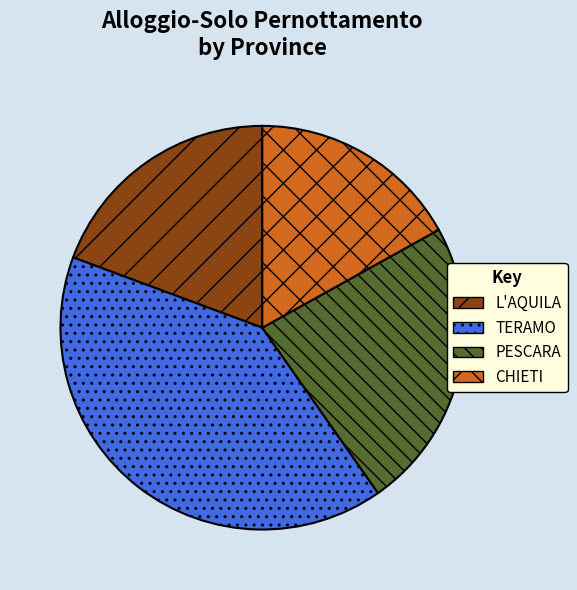

The TERAMO slice represents 27% of the pie. True or false?

False